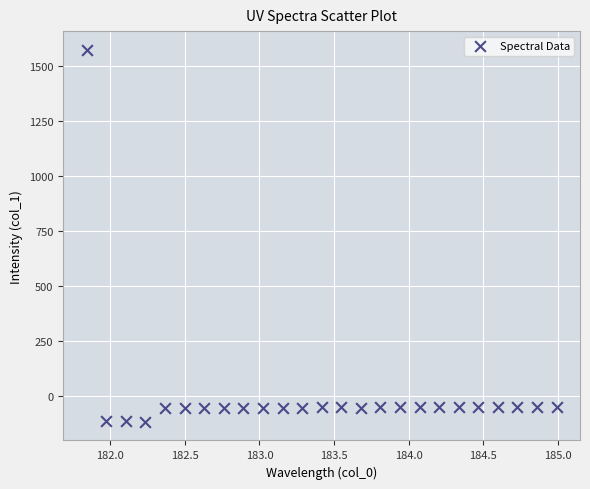

What is the range of X values (max minus min)?

3.1